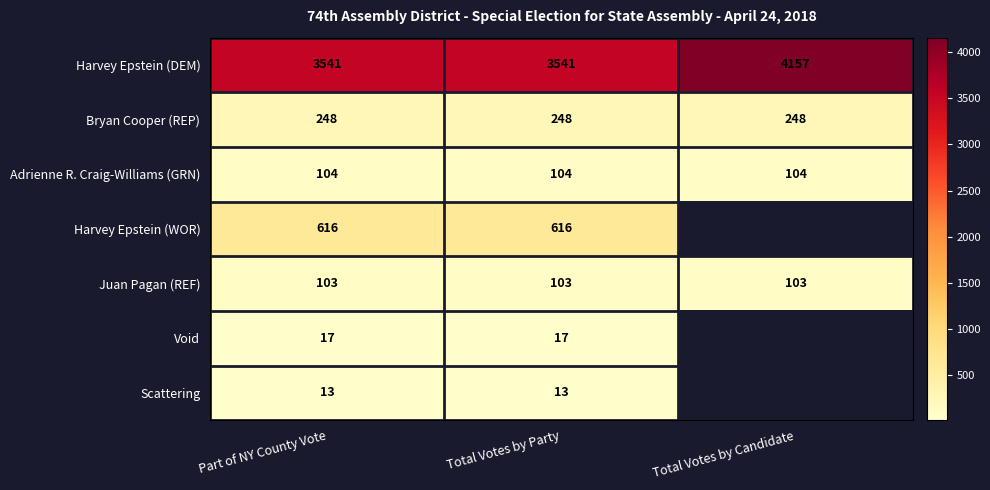

At which category is the sum across all series the highest?

Part of NY County Vote